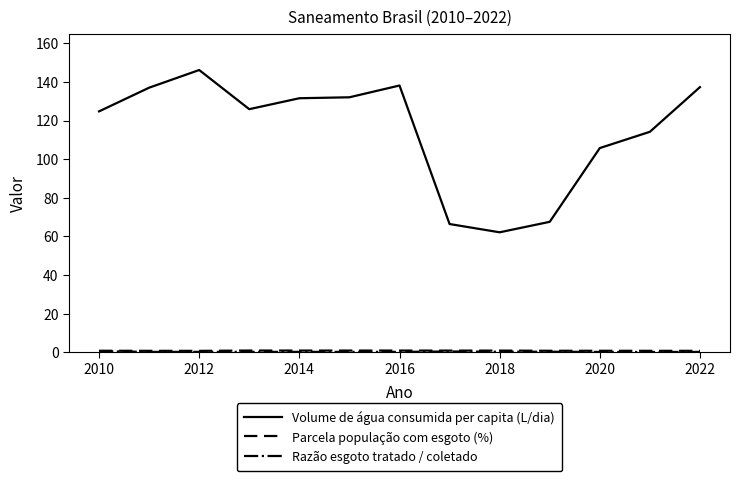

What is the greatest value displayed?

146.2